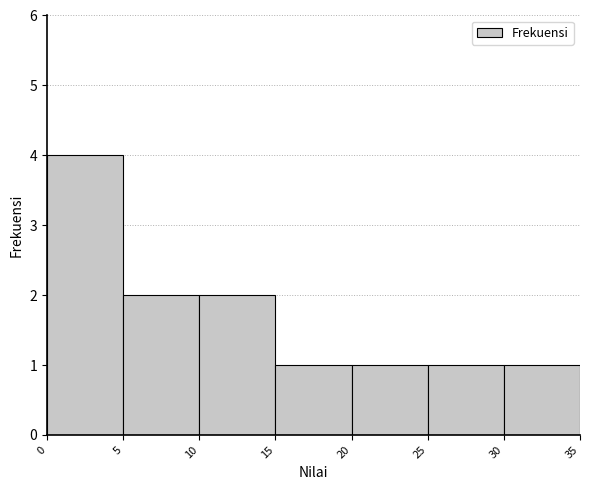

Over which range of the x-axis is the bar tallest?

0 to 5